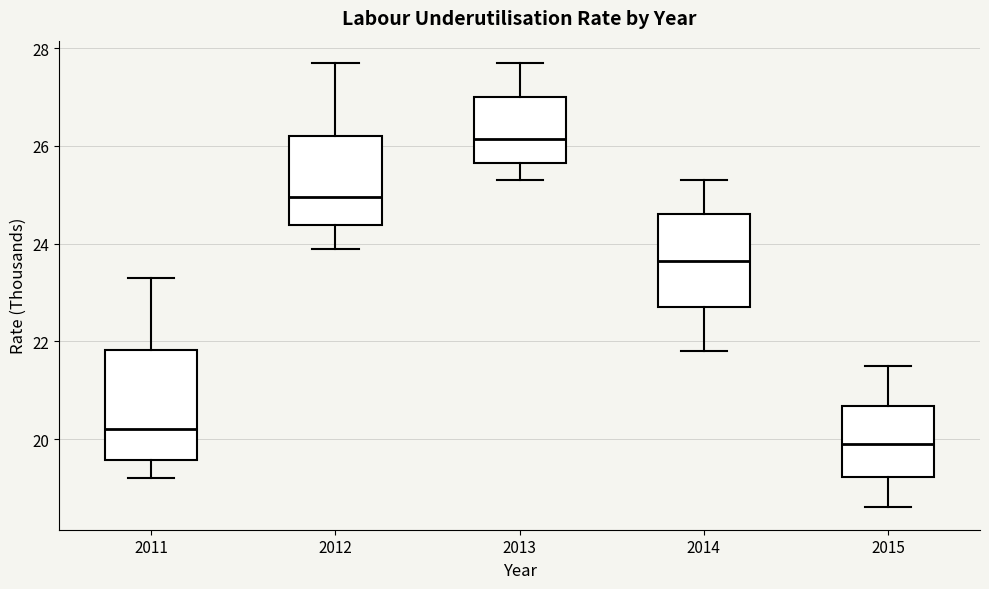

Where does the lower whisker of the box at x = 2011 end on the y-axis? The values are not printed on the chart, so give them approximately, as read against the axis.

19.2